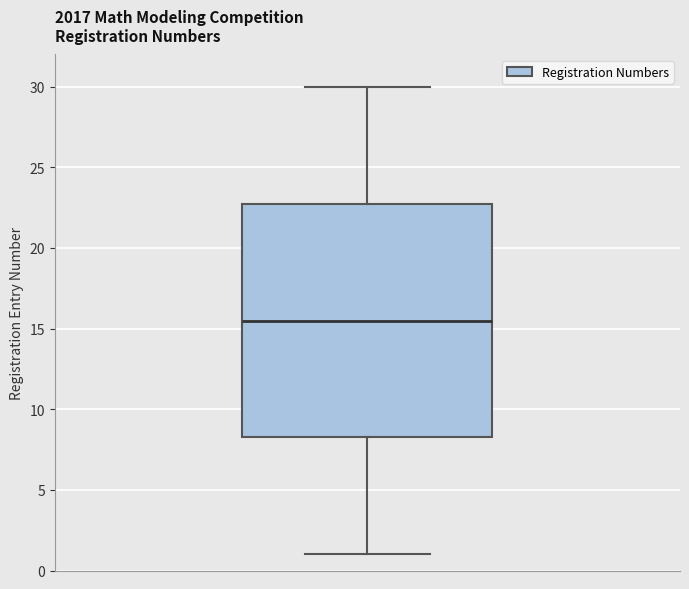

Where is the lower edge of the box on the y-axis? The values are not printed on the chart, so give them approximately, as read against the axis.

8.5